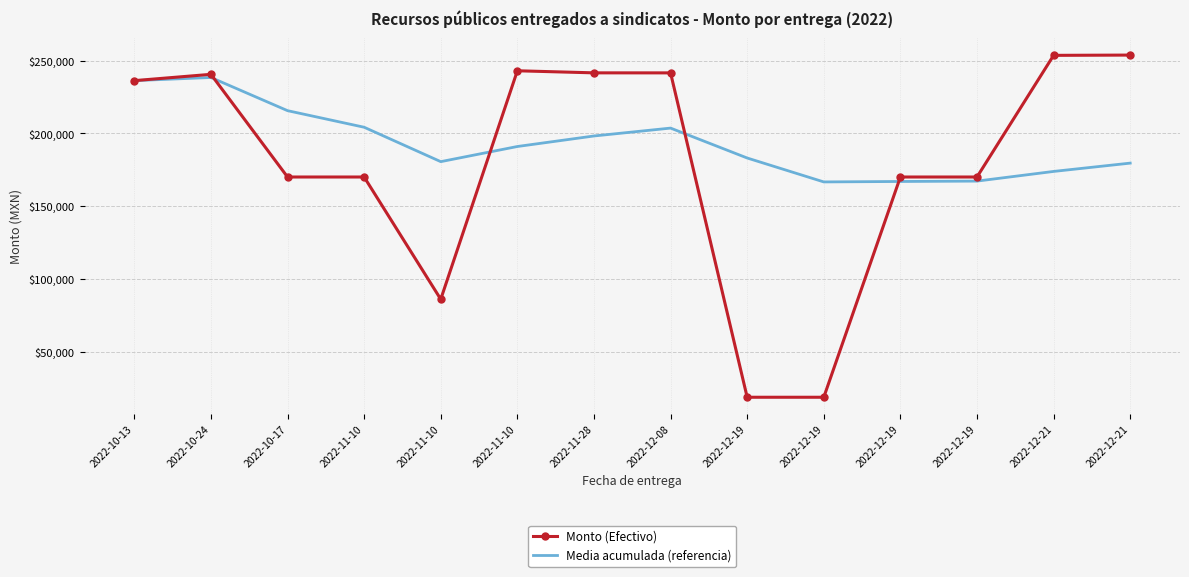

What are all the series names shown in the legend?

Monto (Efectivo), Media acumulada (referencia)